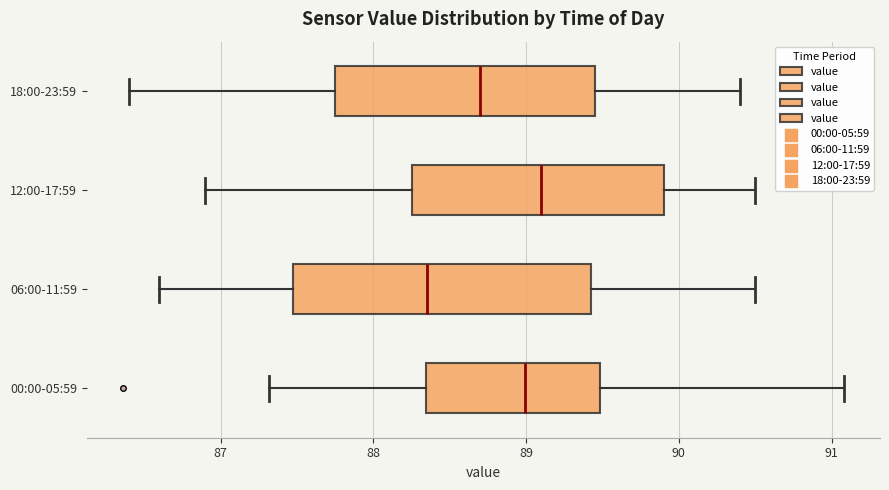

Reading bottom to top, read every box against the x-axis: the position of its median line, the range the box covers, and the ends of its whiskers. The values are not printed on the chart, so give them approximately, as read against the axis.

00:00-05:59: median 89.0, box 88.3 to 89.5, whiskers 87.3 to 91.1
06:00-11:59: median 88.4, box 87.5 to 89.4, whiskers 86.6 to 90.5
12:00-17:59: median 89.1, box 88.3 to 89.9, whiskers 86.9 to 90.5
18:00-23:59: median 88.7, box 87.8 to 89.5, whiskers 86.4 to 90.4